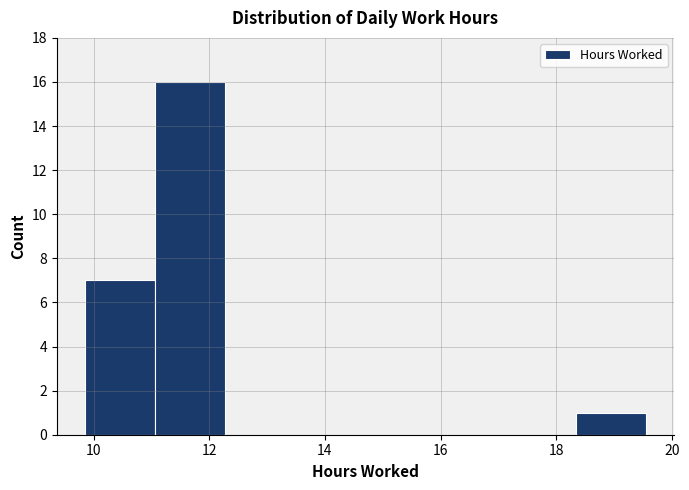

Reading left to right, transcribe this chart: for each bar, give the range it covers on the x-axis and its height. Neither the bar edges nor the heights are printed on the chart, so give them approximately, as read against the axes.

9.8 to 11.0: 7
11.0 to 12.2: 16
12.2 to 13.4: 0
13.4 to 14.8: 0
14.8 to 16.0: 0
16.0 to 17.2: 0
17.2 to 18.4: 0
18.4 to 19.6: 1